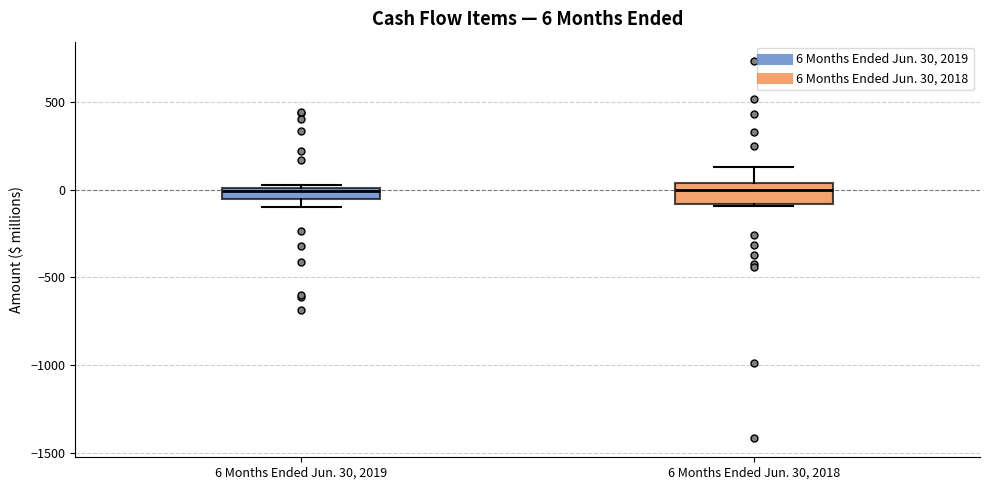

Which box is the tallest, from its lower edge to its upper edge?

6 Months Ended Jun. 30, 2018